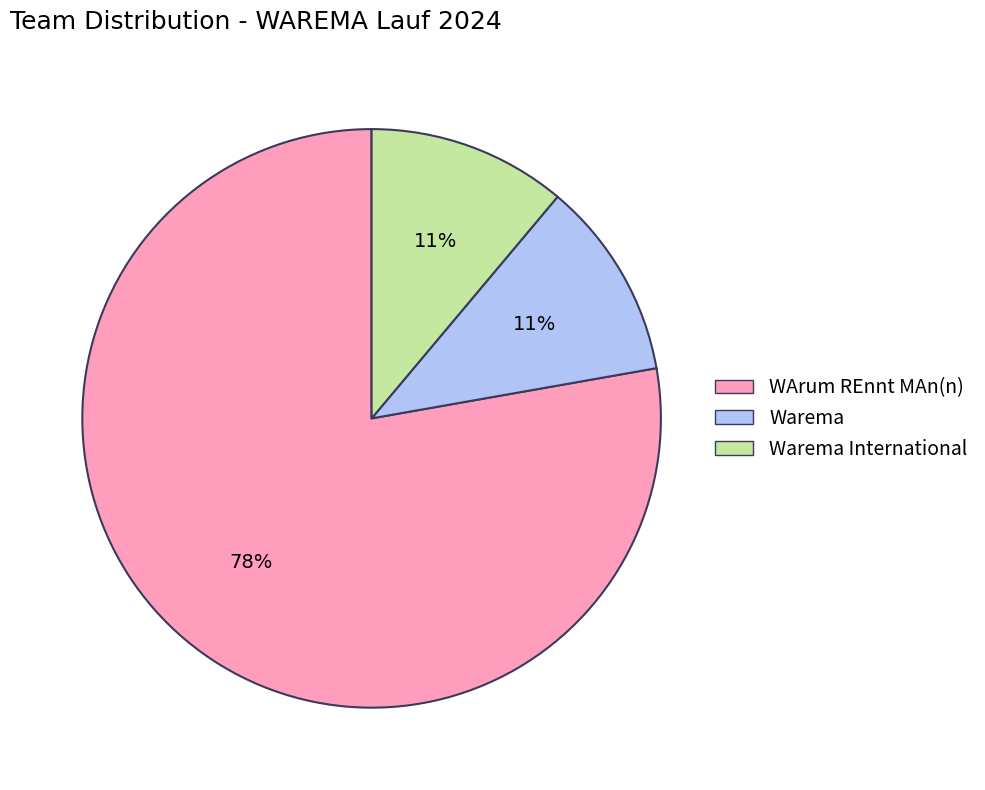

To the nearest percent, what percentage of the pie is Warema?

11%